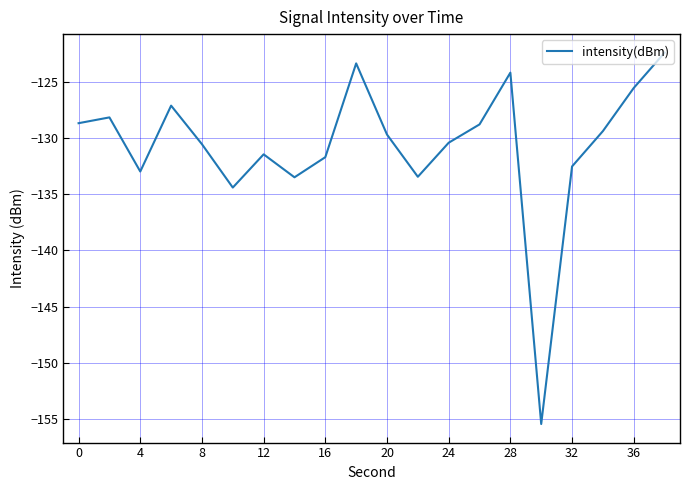

What is the minimum value shown in the chart?

-155.4